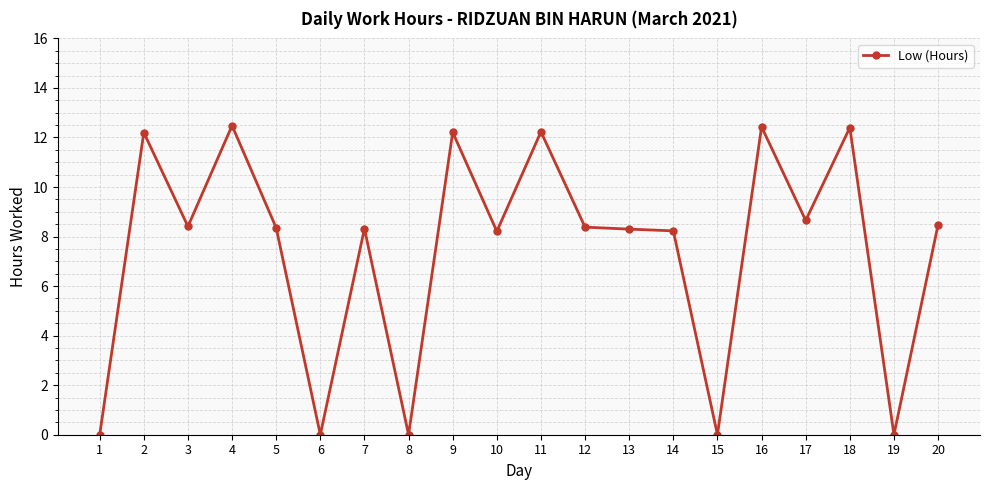

How many distinct data groups are displayed?

1